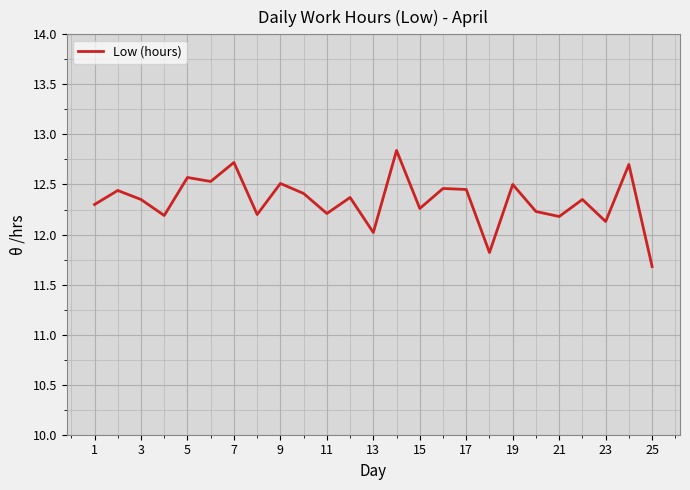

What is the minimum value shown in the chart?

11.7